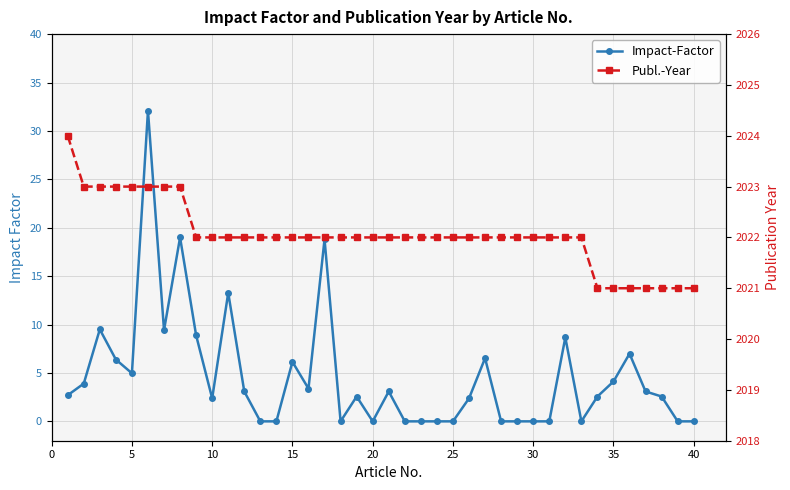

True or false: Impact-Factor has a value of 25.8 at 35.

False